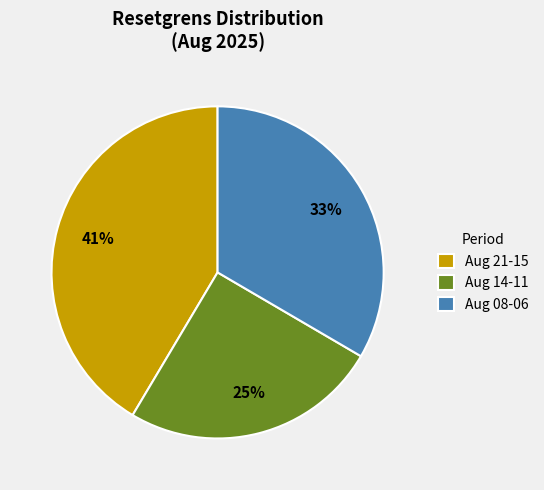

Which slice is the largest?

Aug 21-15